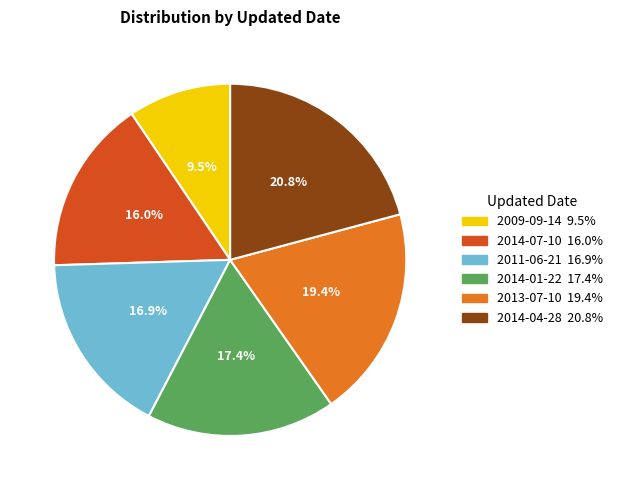

To the nearest percent, what is the difference between the 2013-07-10 and 2014-04-28 slice percentages?

1%